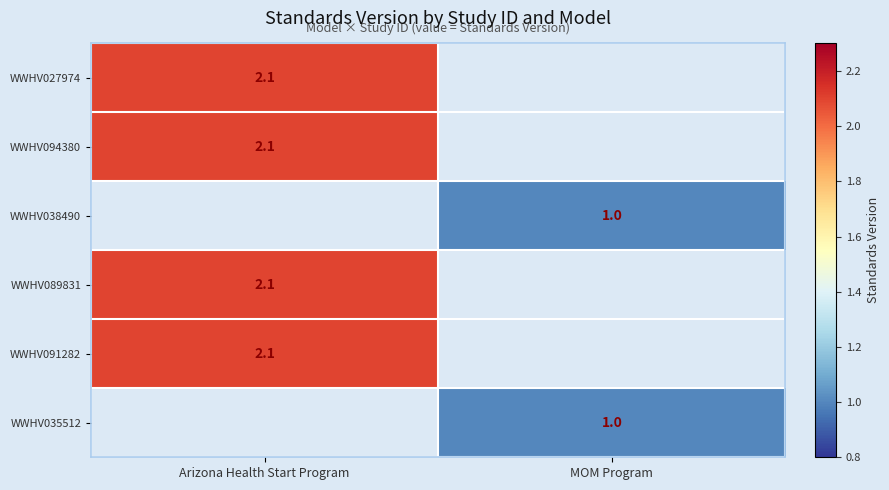

Is it true that WWHV035512 equals 0.6 at MOM Program?

False